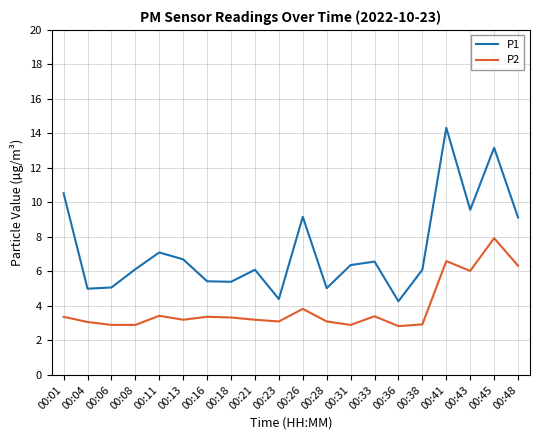

The value of P2 at 00:48 is 6.3. True or false?

True